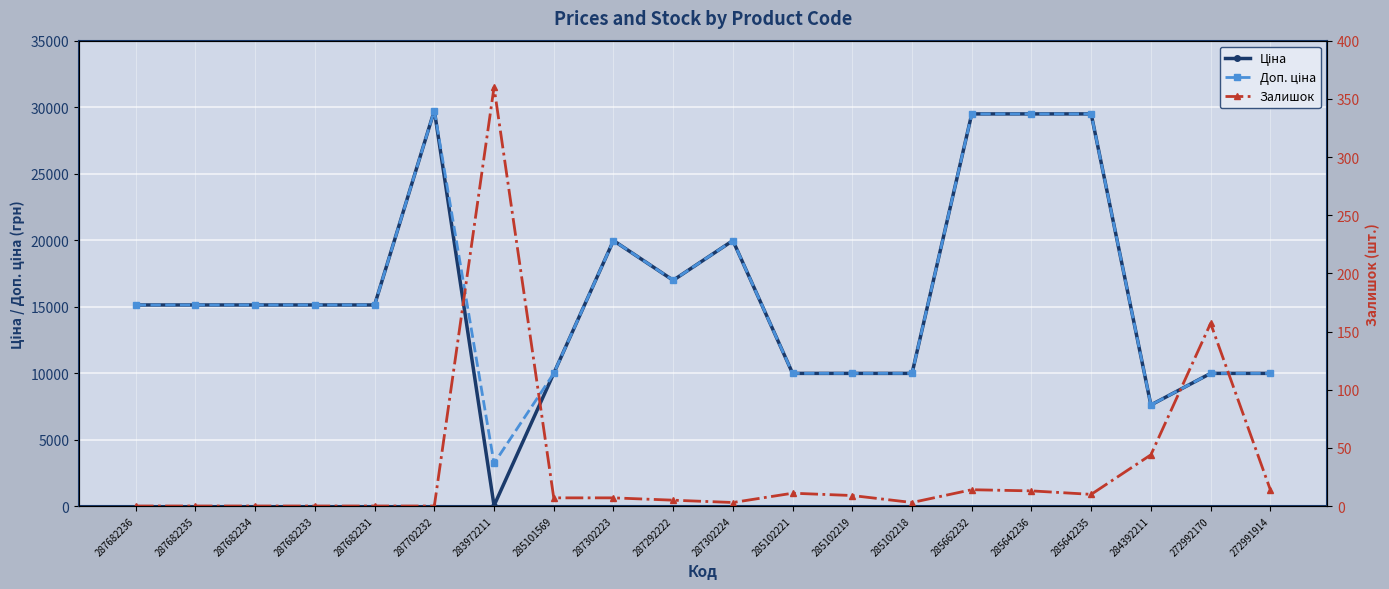

Reading left to right, extract all data points from this chart.

Ціна: 15120.0	15120.0	15120.0	15120.0	15120.0	29747.2	32.0	9975.0	19964.2	16976.3	19964.2	9975.0	9975.0	9975.0	29491.5	29491.5	29491.5	7596.5	9975.0	9975.0
Доп. ціна: 15120.0	15120.0	15120.0	15120.0	15120.0	29747.2	3205.0	9975.0	19964.2	16976.3	19964.2	9975.0	9975.0	9975.0	29491.5	29491.5	29491.5	7596.5	9975.0	9975.0
Залишок: 0.0	0.0	0.0	0.0	0.0	0.0	360.0	7.0	7.0	5.0	3.0	11.0	9.0	3.0	14.0	13.0	10.0	44.0	157.0	14.0